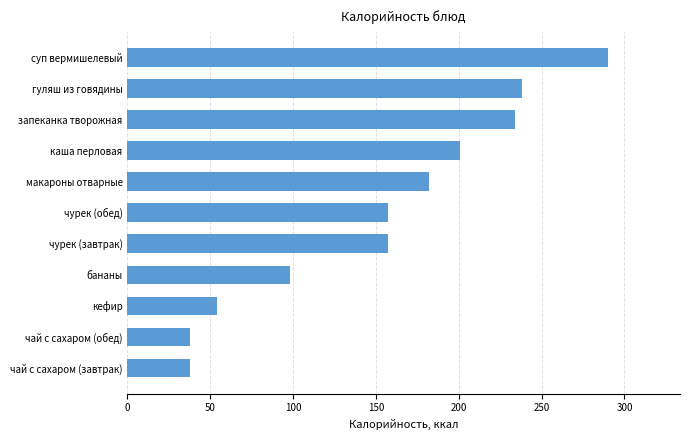

What is the label of the 10th bar from the top?

чай с сахаром (обед)